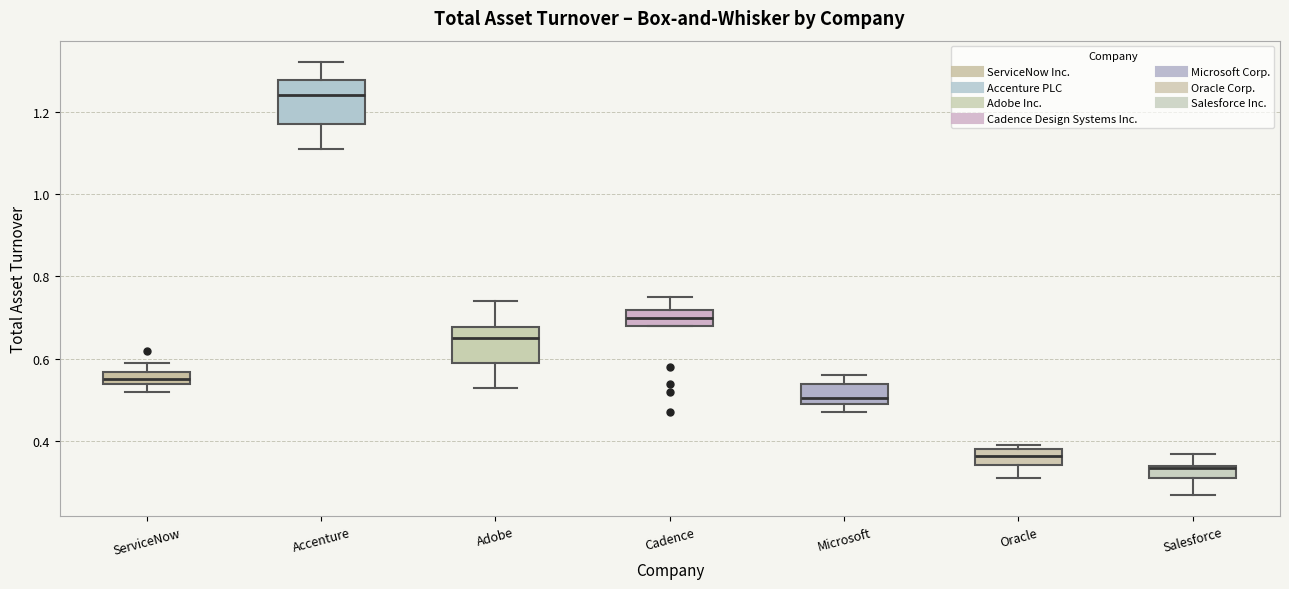

Which box is the tallest, from its lower edge to its upper edge?

Accenture